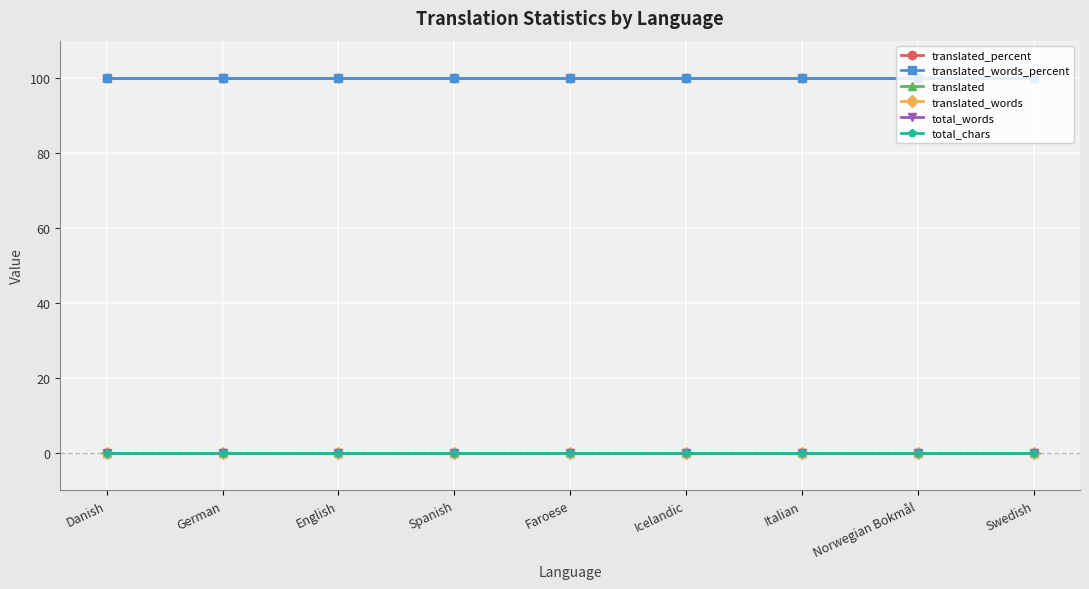

Does the chart have visible grid lines?

Yes